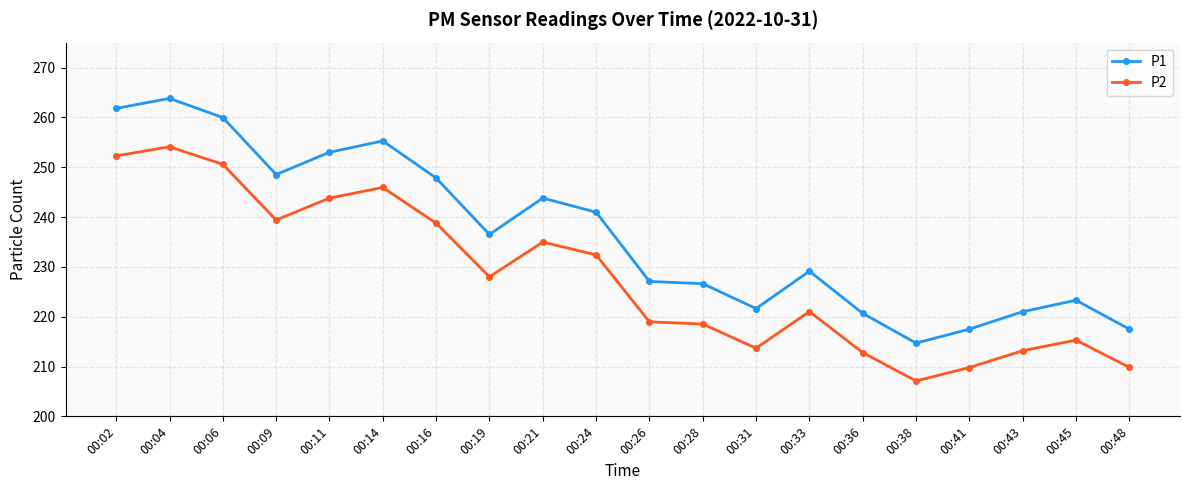

Which category has the lowest value across all series?

00:38